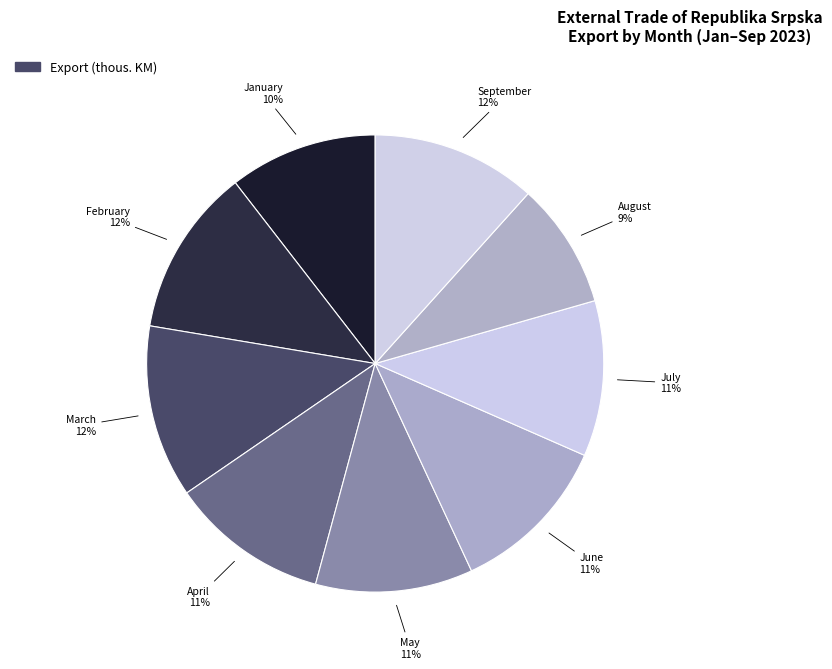

How many segments does this pie chart have?

9